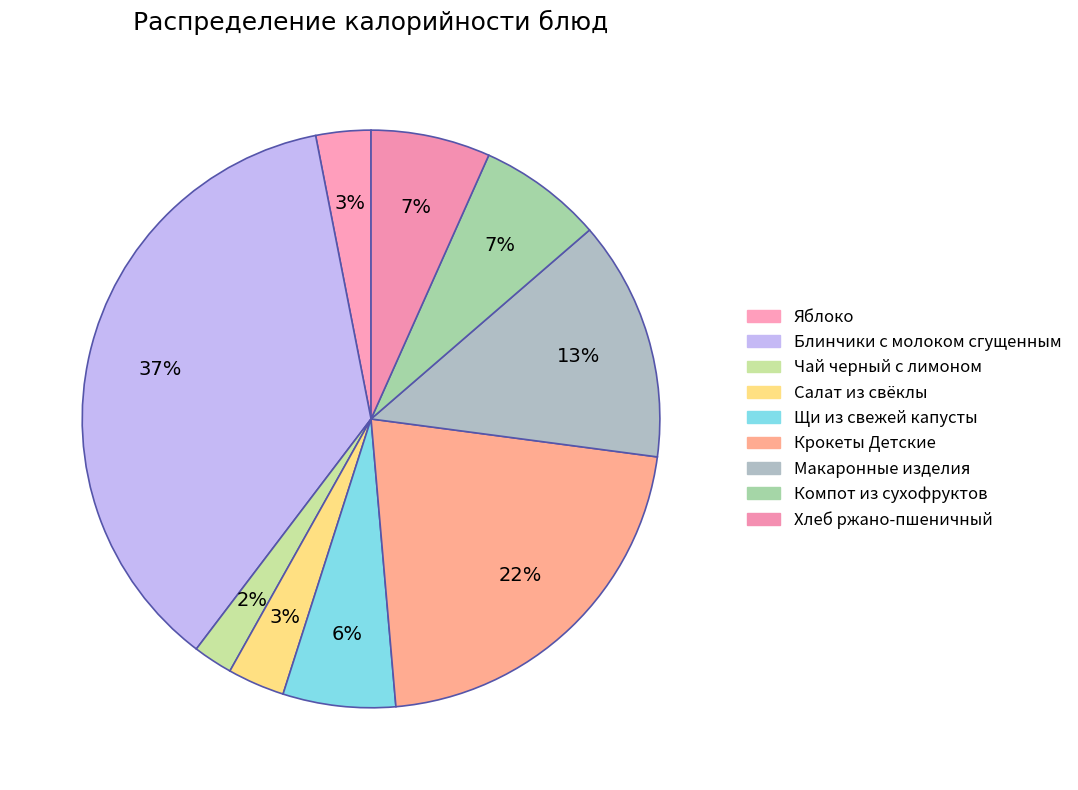

To the nearest percent, what is the difference between the Салат из свёклы and Чай черный с лимоном slice percentages?

1%